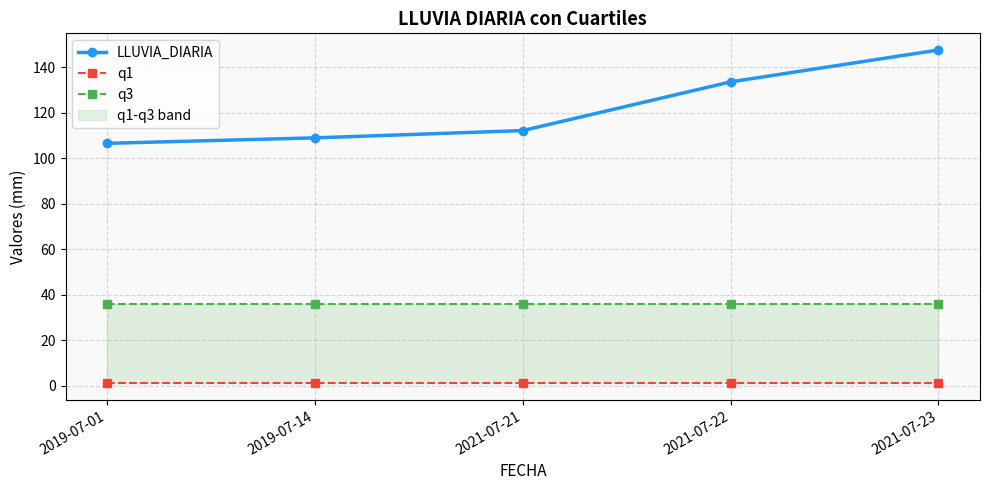

What is the difference between the maximum and minimum values in the LLUVIA_DIARIA series?

41.0